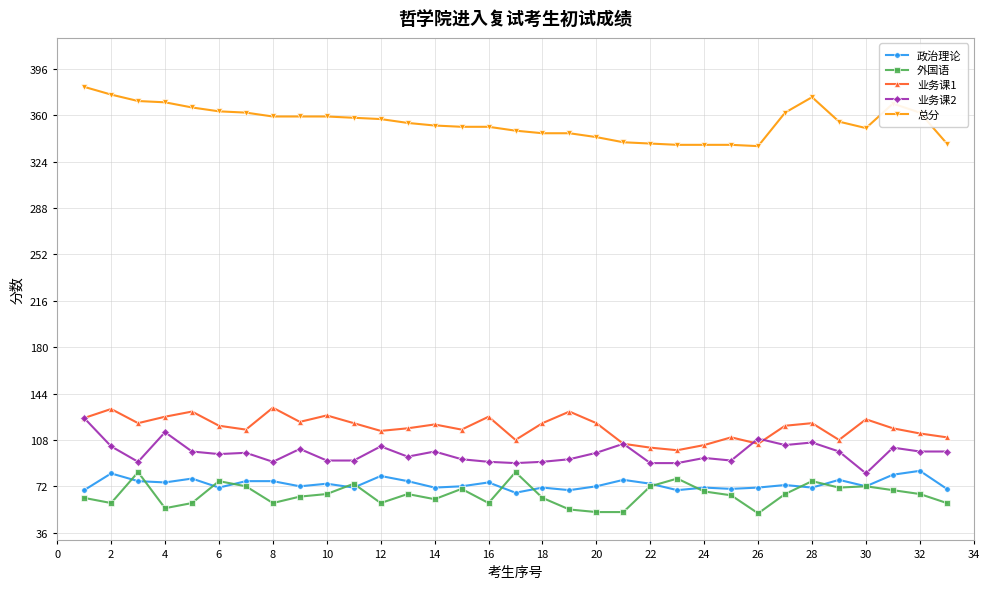

How many series are shown in this chart?

5